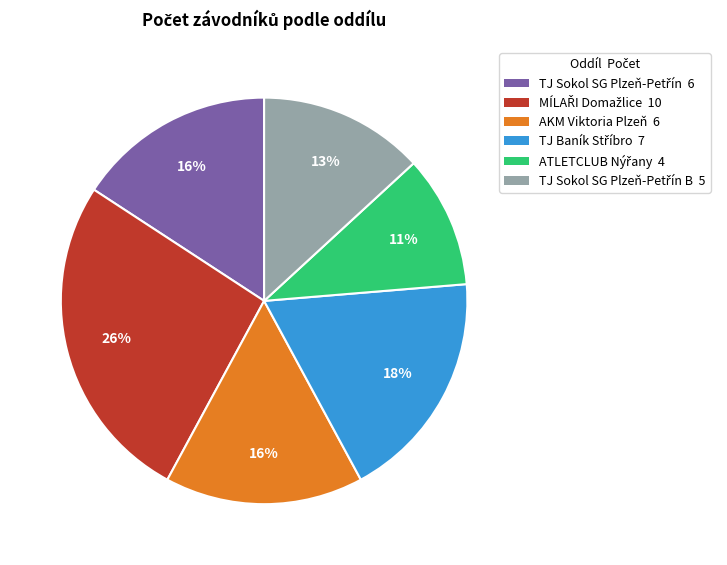

Does any single category account for the majority?

No